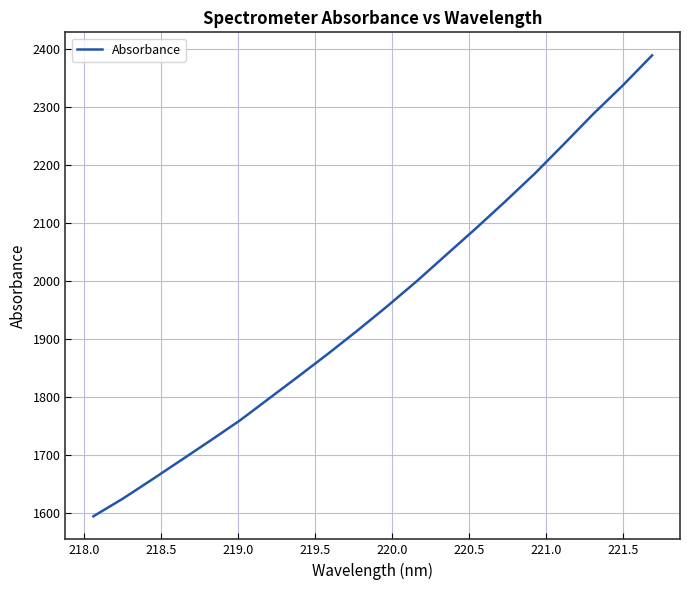

What is the smallest value displayed?

1594.0